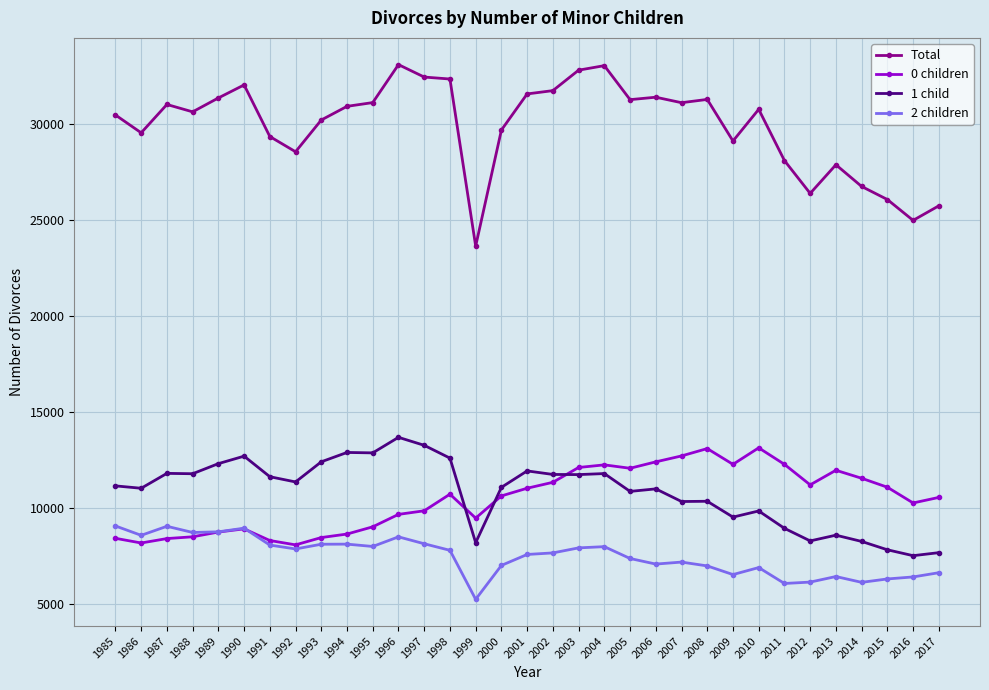

True or false: Total and 2 children cross at least once.

False